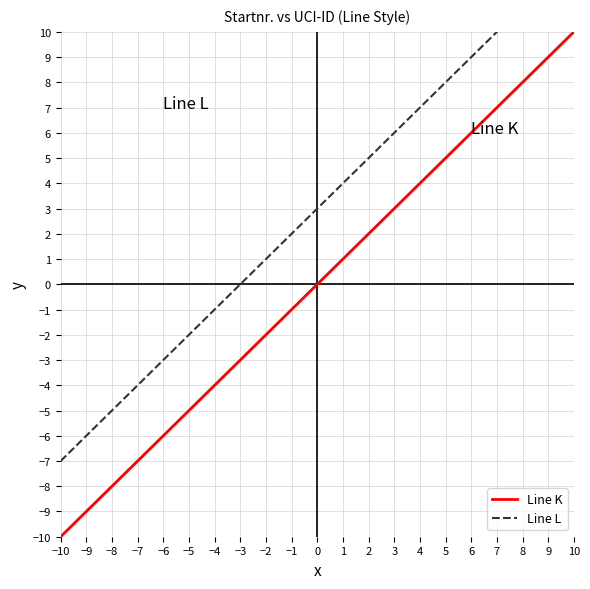

Is it true that Line K equals -5.1 at −10?

False